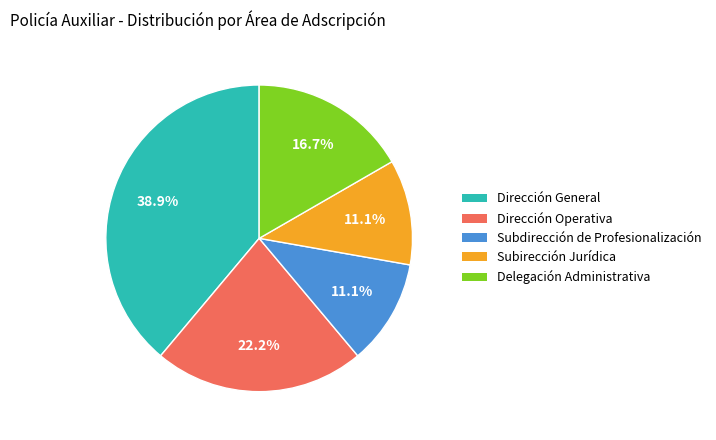

To the nearest percent, what portion does Subdirección de Profesionalización represent?

11%